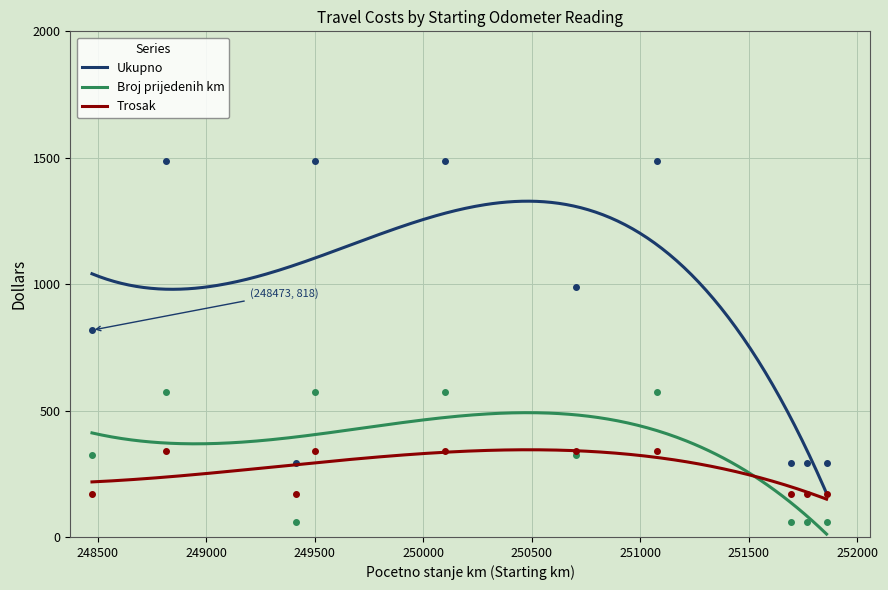

What is the greatest value displayed?

1488